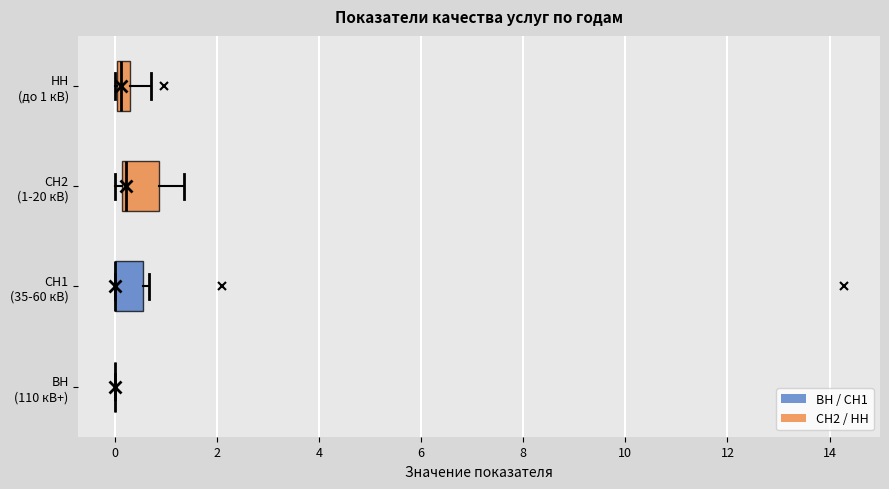

Where is the left edge of the box for СН1 (35-60 кВ) on the x-axis? The values are not printed on the chart, so give them approximately, as read against the axis.

0.0